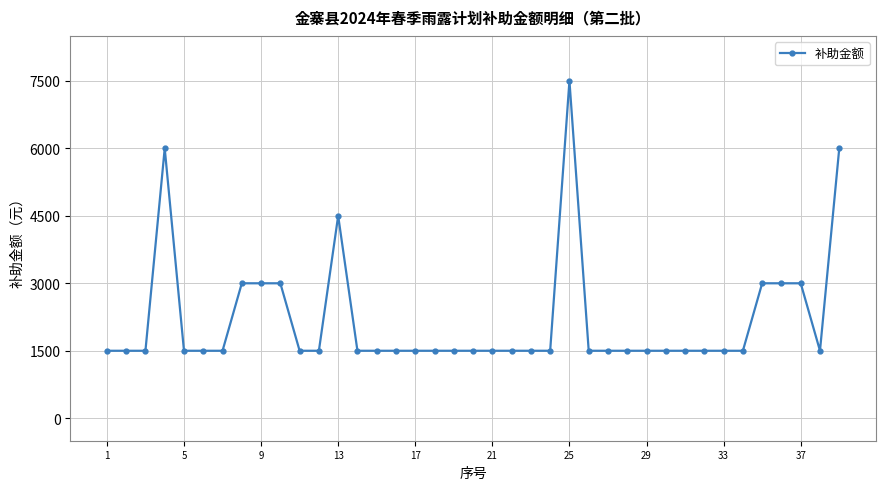

Reading left to right, what are all the values shown in this chart?

1500	1500	1500	6000	1500	1500	1500	3000	3000	3000	1500	1500	4500	1500	1500	1500	1500	1500	1500	1500	1500	1500	1500	1500	7500	1500	1500	1500	1500	1500	1500	1500	1500	1500	3000	3000	3000	1500	6000